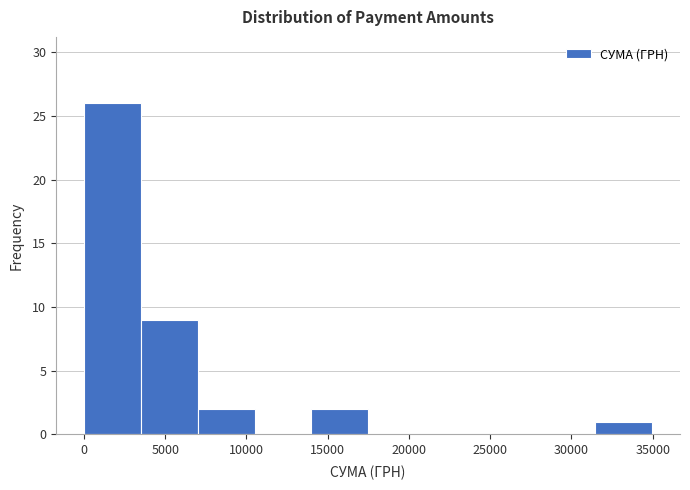

Over which range of the x-axis is the bar tallest?

0 to 3500